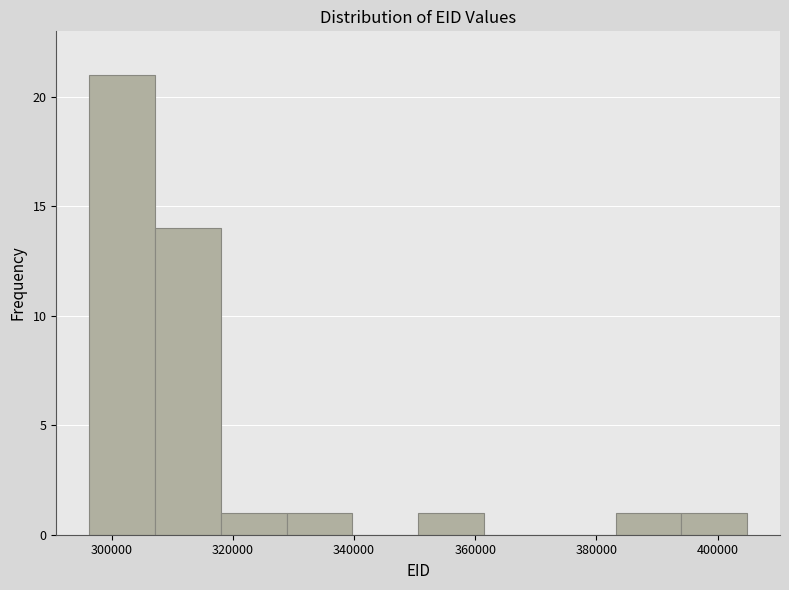

Reading left to right, list every bar in this chart as the range it spans on the x-axis followed by its height. Neither the bar edges nor the heights are printed on the chart, so give them approximately, as read against the axes.

296000 to 308000: 21
308000 to 318000: 14
318000 to 328000: 1
328000 to 340000: 1
340000 to 350000: 0
350000 to 362000: 1
362000 to 372000: 0
372000 to 384000: 0
384000 to 394000: 1
394000 to 404000: 1